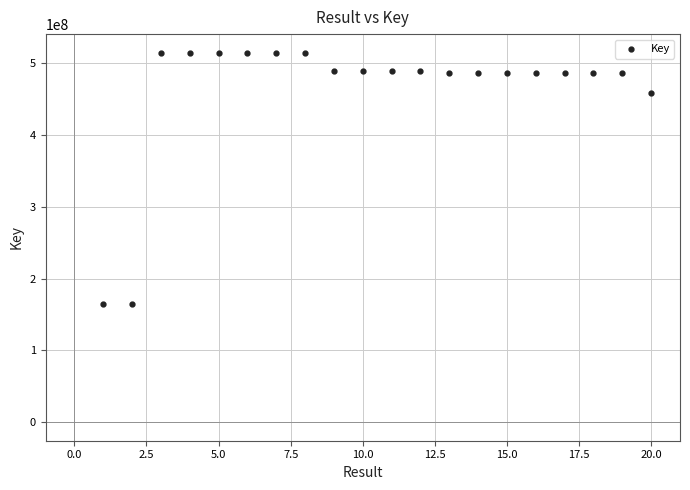

What is the range of Y values (max minus min)?

349296290